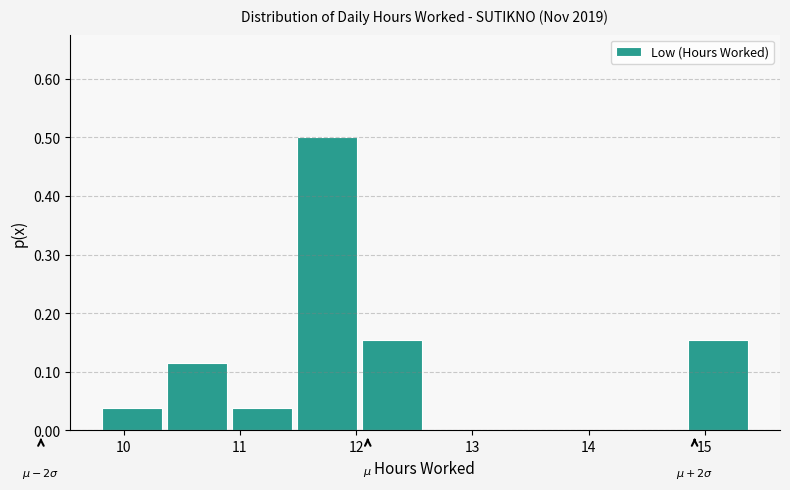

Over which range of the x-axis is the bar tallest?

11.47 to 12.03